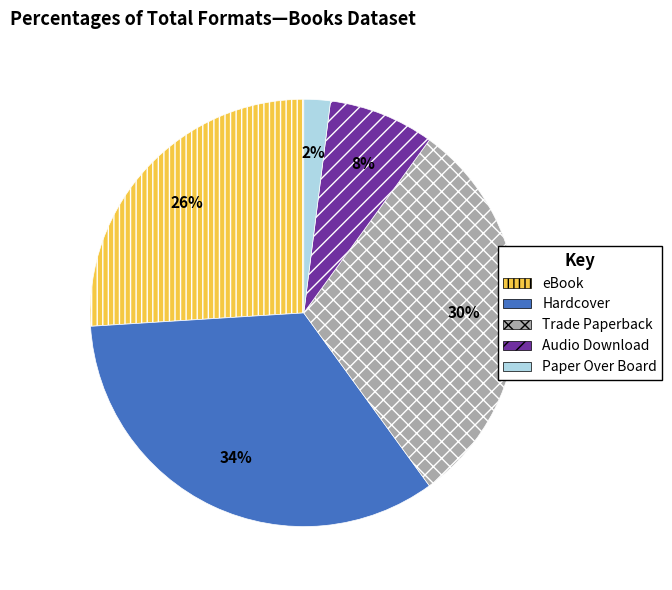

What is the largest slice in the pie chart?

Hardcover